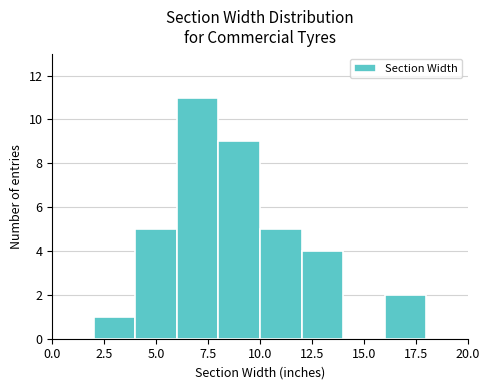

Reading left to right, list every bar in this chart as the range it spans on the x-axis followed by its height. The values are not printed on the chart, so give them approximately, as read against the axis.

0 to 2: 0
2 to 4: 1
4 to 6: 5
6 to 8: 11
8 to 10: 9
10 to 12: 5
12 to 14: 4
14 to 16: 0
16 to 18: 2